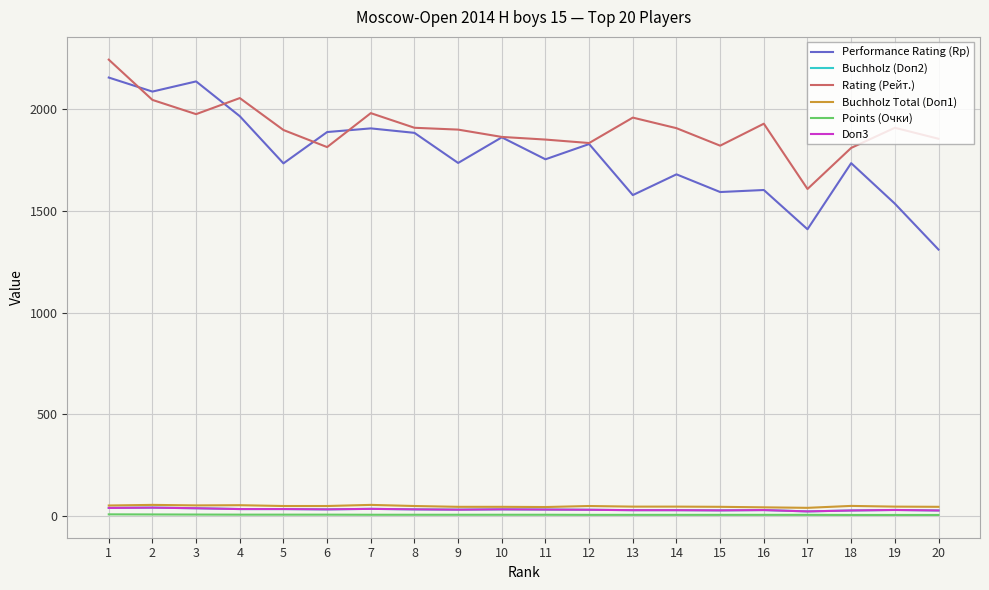

Reading left to right, list all the values displayed in this chart.

Performance Rating (Rp): 1=2156.0	2=2087.0	3=2137.0	4=1966.0	5=1734.0	6=1888.0	7=1906.0	8=1884.0	9=1736.0	10=1862.0	11=1754.0	12=1829.0	13=1578.0	14=1680.0	15=1593.0	16=1603.0	17=1410.0	18=1735.0	19=1536.0	20=1310.0
Buchholz (Doп2): 1=39.5	2=41.0	3=38.0	4=34.0	5=34.0	6=32.5	7=35.0	8=32.5	9=31.0	10=32.5	11=31.5	12=30.5	13=28.5	14=28.5	15=27.5	16=29.0	17=22.5	18=27.0	19=29.5	20=27.0
Rating (Рейт.): 1=2244.0	2=2046.0	3=1976.0	4=2055.0	5=1898.0	6=1814.0	7=1981.0	8=1909.0	9=1900.0	10=1864.0	11=1851.0	12=1834.0	13=1959.0	14=1907.0	15=1821.0	16=1929.0	17=1608.0	18=1810.0	19=1909.0	20=1855.0
Buchholz Total (Doп1): 1=51.5	2=54.5	3=52.0	4=53.0	5=49.0	6=49.0	7=54.5	8=49.0	9=45.0	10=45.0	11=44.0	12=49.0	13=46.0	14=46.0	15=45.0	16=42.5	17=40.0	18=49.5	19=46.0	20=45.0
Points (Очки): 1=8.0	2=7.5	3=7.0	4=6.5	5=6.5	6=6.5	7=6.0	8=6.0	9=6.0	10=6.0	11=6.0	12=5.5	13=5.5	14=5.5	15=5.5	16=5.5	17=5.5	18=5.0	19=5.0	20=5.0
Doп3: 1=39.5	2=41.0	3=38.0	4=34.0	5=34.0	6=32.5	7=35.0	8=32.5	9=31.0	10=32.5	11=31.5	12=30.5	13=28.5	14=28.5	15=27.5	16=29.0	17=22.5	18=27.0	19=29.5	20=27.0